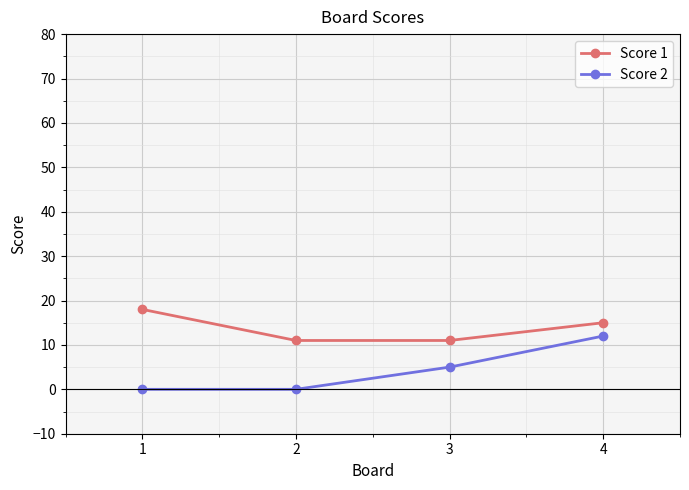

Count the Score 2 values in the range 0 to 12.

4